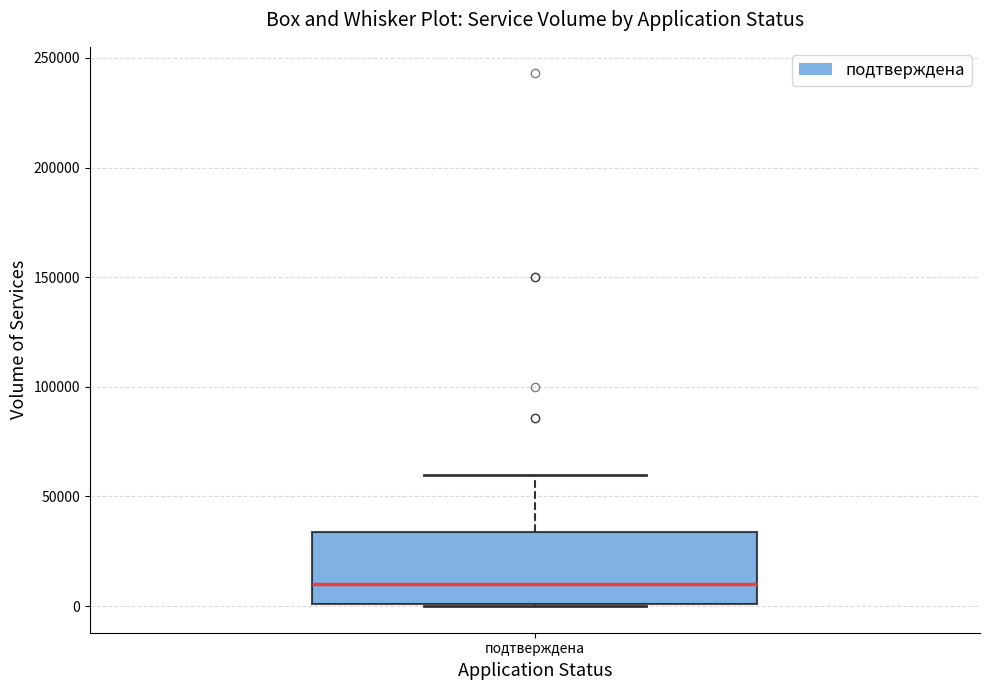

Read this box plot against the y-axis: the position of the median line, the range covered by the box, and the ends of both whiskers. The values are not printed on the chart, so give them approximately, as read against the axis.

median 10000, box 0 to 35000, whiskers 0 to 60000